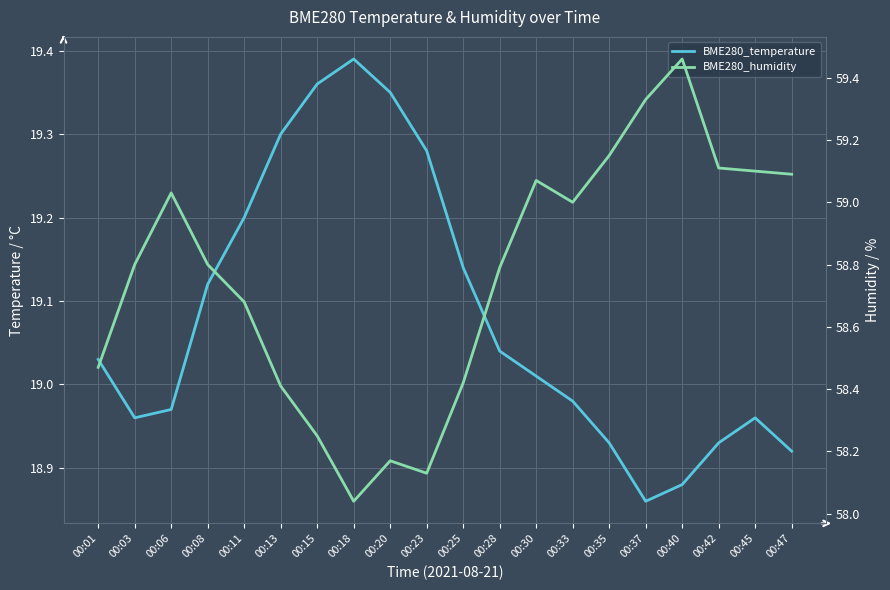

Where does the BME280_temperature series first go above 19?

00:01